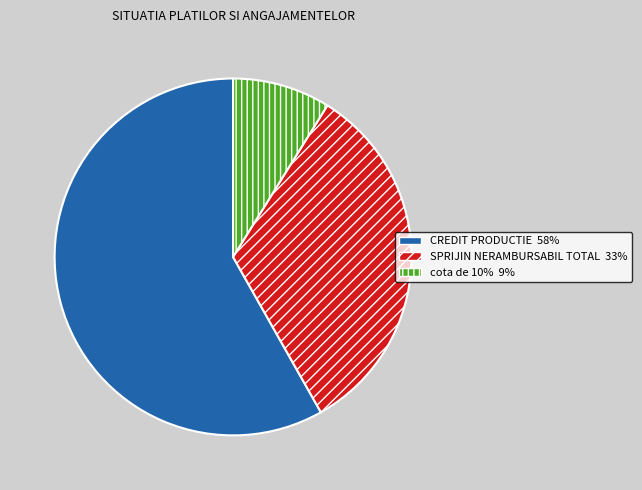

Is there a majority slice in this chart?

Yes